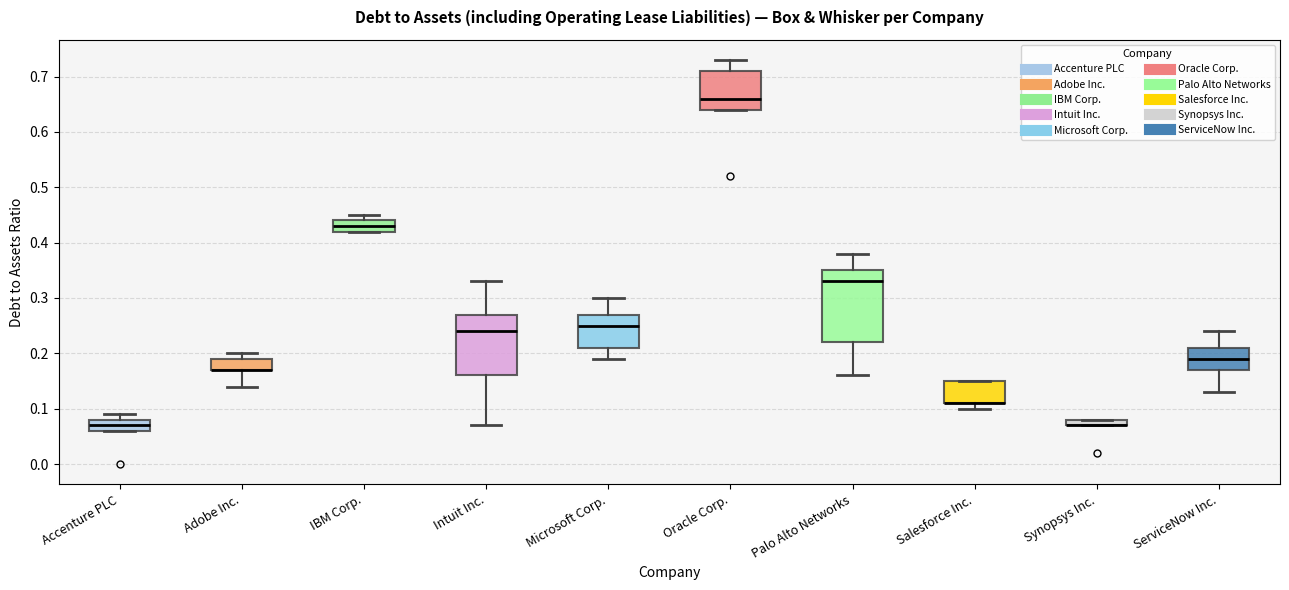

Where does the lower whisker of the box for Intuit Inc. end on the y-axis? The values are not printed on the chart, so give them approximately, as read against the axis.

0.07